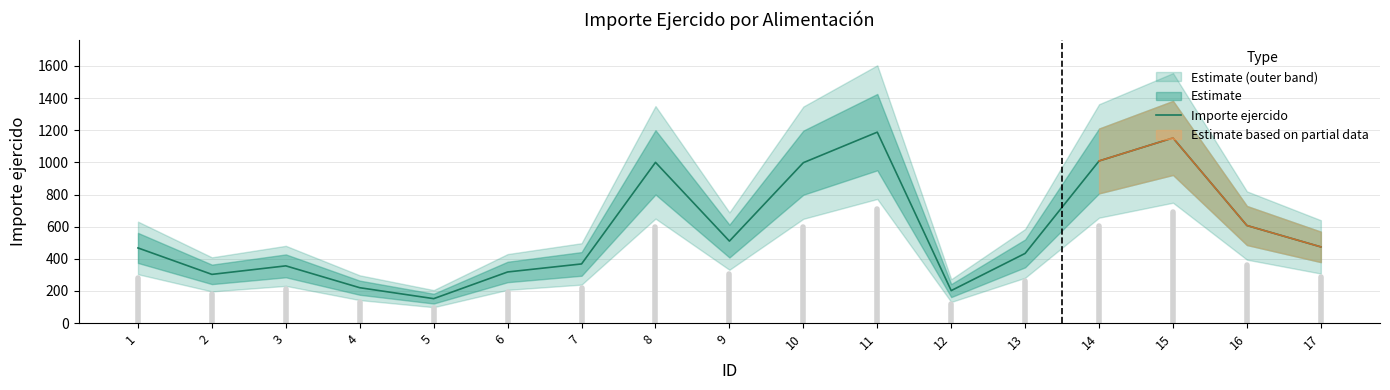

How many lines are shown in the chart?

1